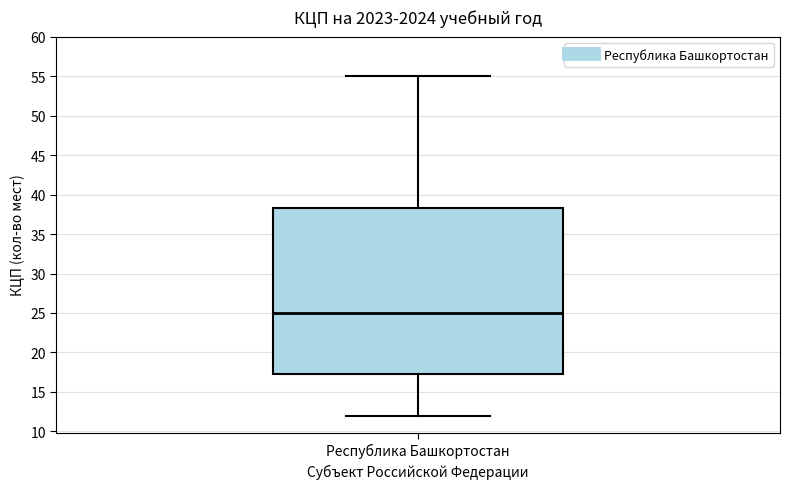

Read this box plot against the y-axis: the position of the median line, the range covered by the box, and the ends of both whiskers. The values are not printed on the chart, so give them approximately, as read against the axis.

median 25.0, box 17.5 to 38.5, whiskers 12.0 to 55.0